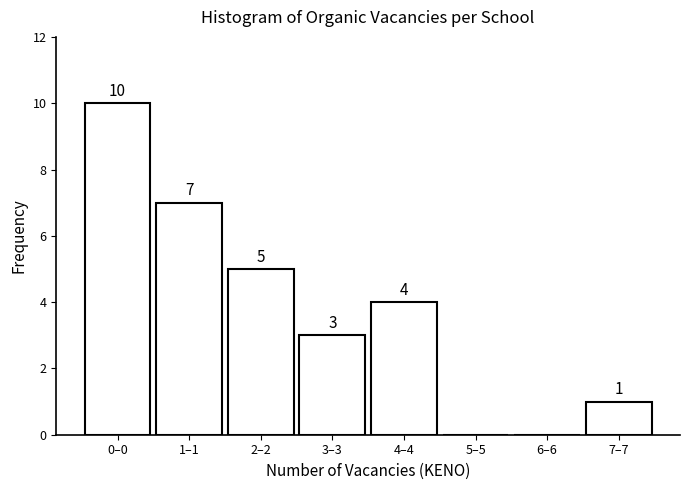

Reading left to right, list all the values displayed in this chart.

0–0=10	1–1=7	2–2=5	3–3=3	4–4=4	5–5=0	6–6=0	7–7=1